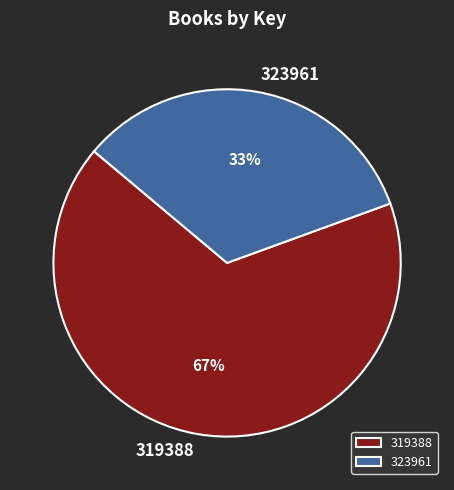

Between 319388 and 323961, which is larger?

319388